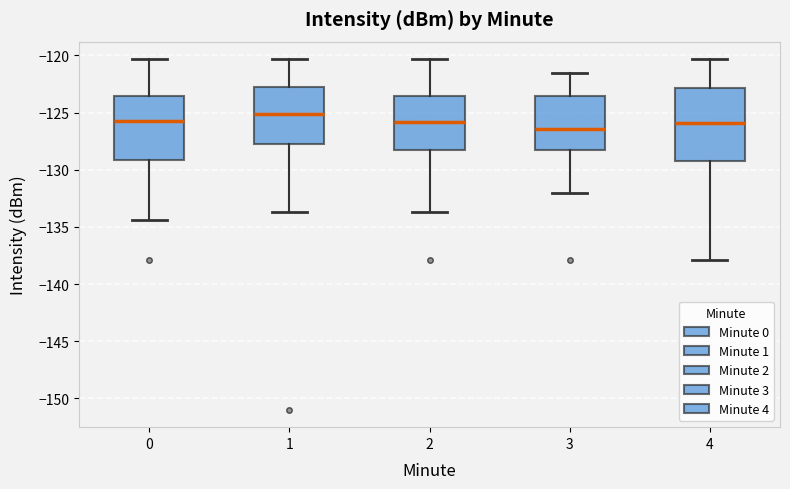

Reading left to right, transcribe this box plot: for each box, give where its median line is, the range the box spans, and where its two whiskers end, as read against the y-axis. The values are not printed on the chart, so give them approximately, as read against the axis.

0: median -125.5, box -129.0 to -123.5, whiskers -134.5 to -120.5
1: median -125.0, box -127.5 to -123.0, whiskers -133.5 to -120.5
2: median -126.0, box -128.5 to -123.5, whiskers -133.5 to -120.5
3: median -126.5, box -128.5 to -123.5, whiskers -132.0 to -121.5
4: median -126.0, box -129.5 to -123.0, whiskers -138.0 to -120.5